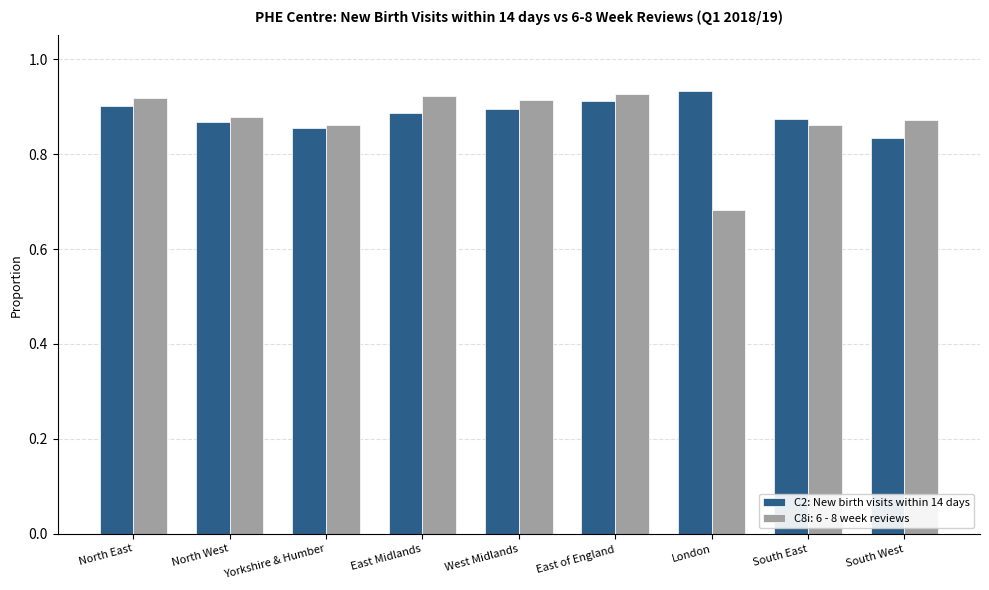

What position from the left is East of England?

6